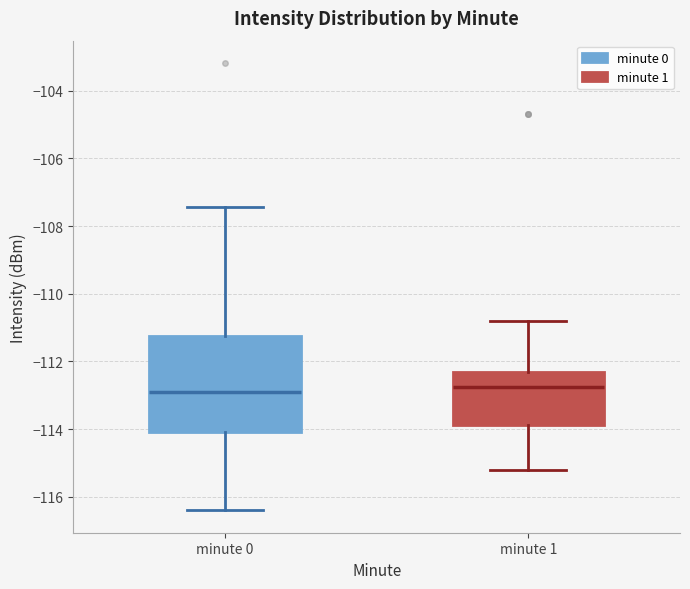

Where is the lower edge of the box for minute 0 on the y-axis? The values are not printed on the chart, so give them approximately, as read against the axis.

-114.0